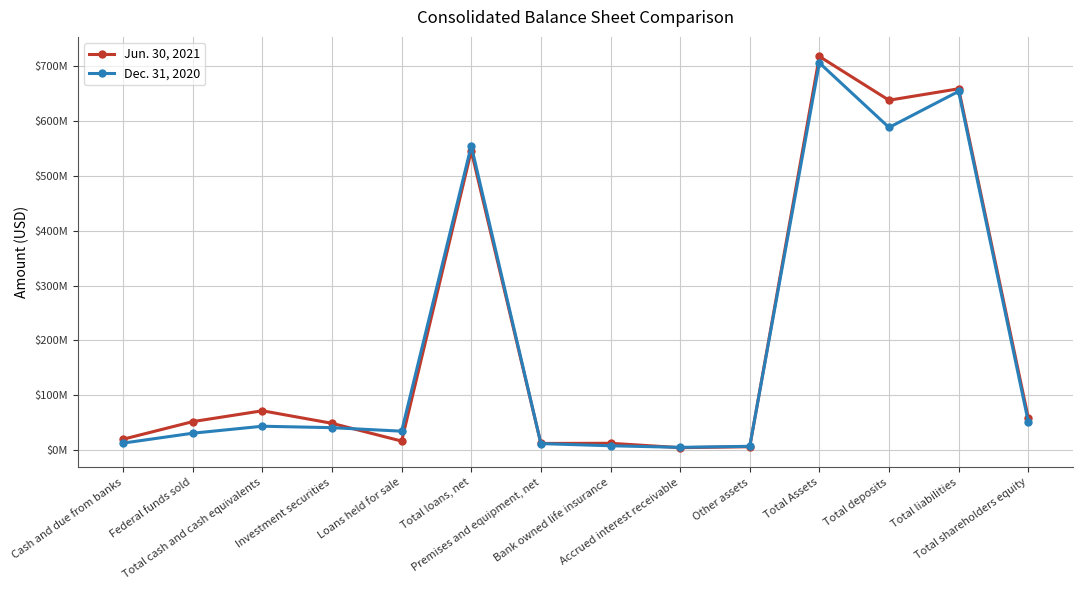

What is the minimum value shown in the chart?

4350000